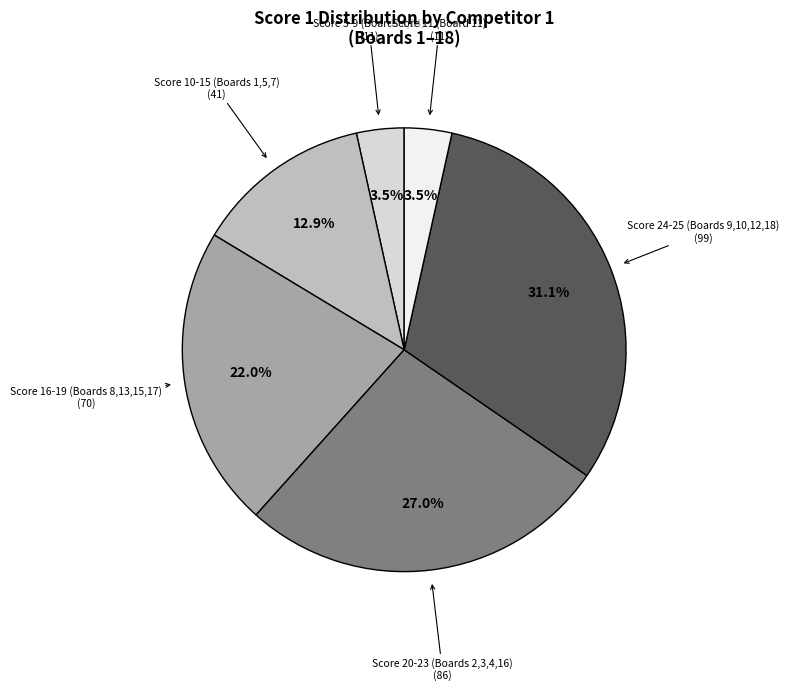

Is there a majority slice in this chart?

No